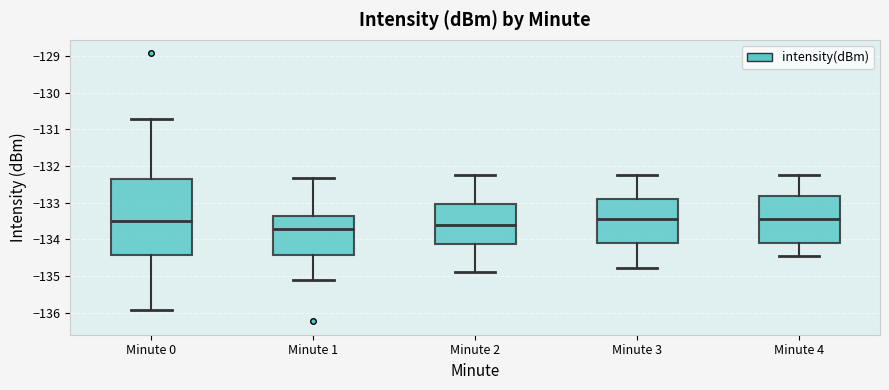

Reading left to right, read every box against the y-axis: the position of its median line, the range the box covers, and the ends of its whiskers. The values are not printed on the chart, so give them approximately, as read against the axis.

Minute 0: median -133.5, box -134.4 to -132.4, whiskers -135.9 to -130.7
Minute 1: median -133.7, box -134.4 to -133.4, whiskers -135.1 to -132.3
Minute 2: median -133.6, box -134.1 to -133.0, whiskers -134.9 to -132.2
Minute 3: median -133.5, box -134.1 to -132.9, whiskers -134.8 to -132.2
Minute 4: median -133.5, box -134.1 to -132.8, whiskers -134.5 to -132.2